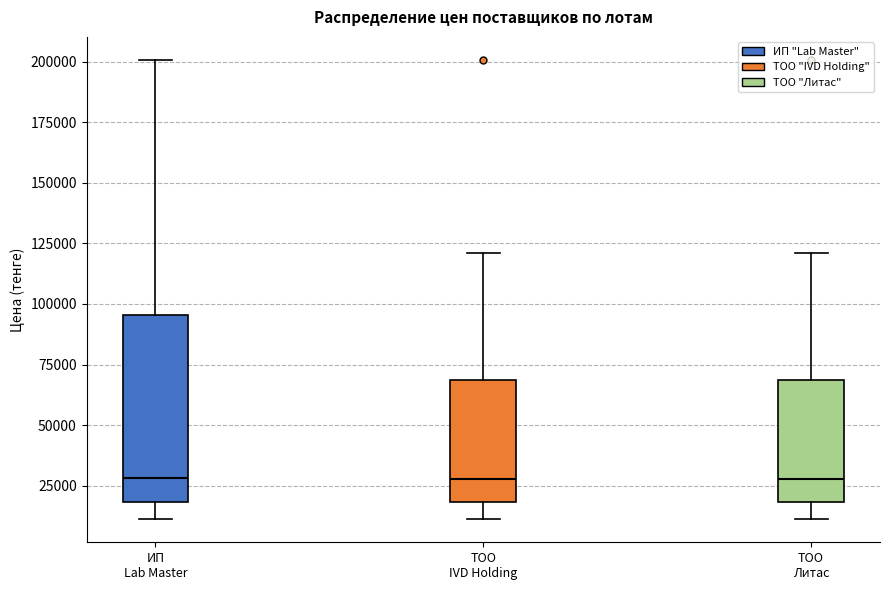

Comparing the boxes themselves (not the whiskers), which one is the tallest?

ИП Lab Master